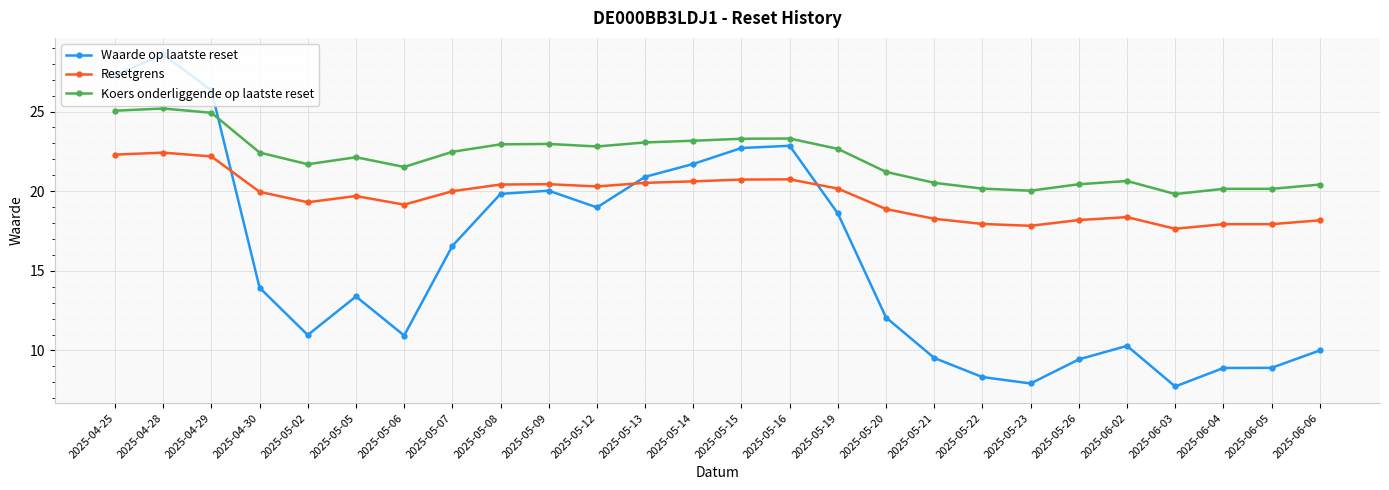

Which label corresponds to the smallest value in the chart?

2025-06-03